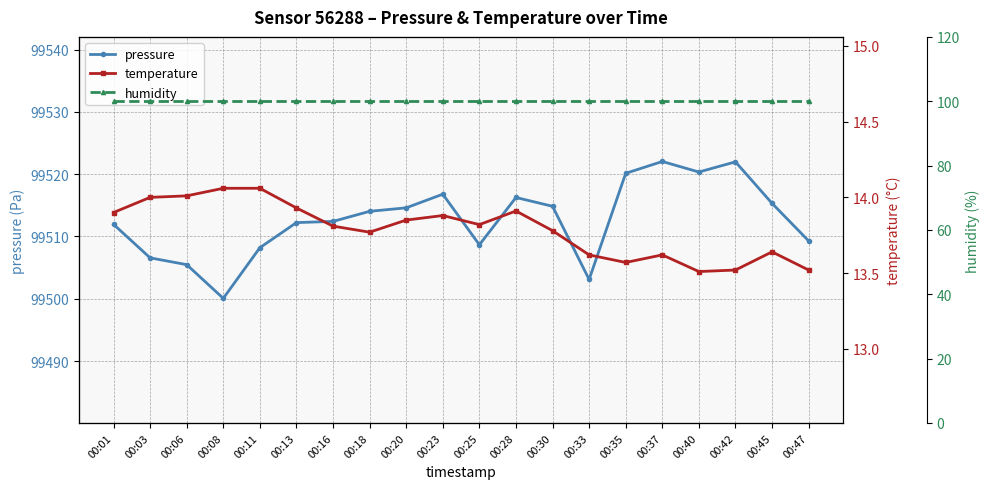

Does the chart display data point markers on the line(s)?

Yes